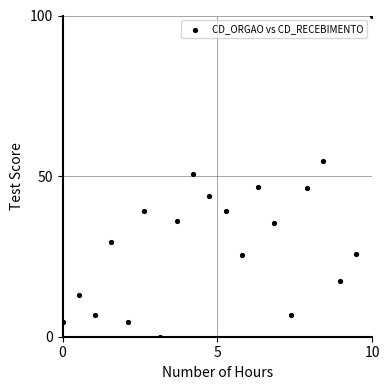

What is the range of X values (max minus min)?

10.0